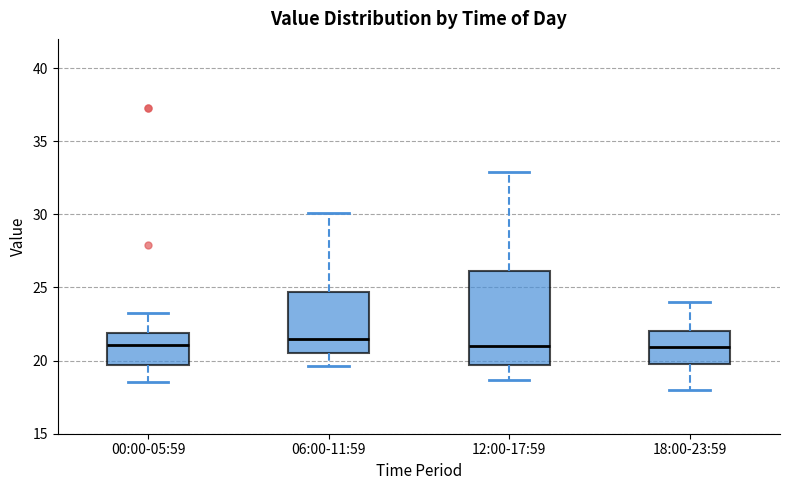

Reading left to right, transcribe this box plot: for each box, give where its median line is, the range the box spans, and where its two whiskers end, as read against the y-axis. The values are not printed on the chart, so give them approximately, as read against the axis.

00:00-05:59: median 21.0, box 19.5 to 22.0, whiskers 18.5 to 23.0
06:00-11:59: median 21.5, box 20.5 to 24.5, whiskers 19.5 to 30.0
12:00-17:59: median 21.0, box 19.5 to 26.0, whiskers 18.5 to 33.0
18:00-23:59: median 21.0, box 20.0 to 22.0, whiskers 18.0 to 24.0